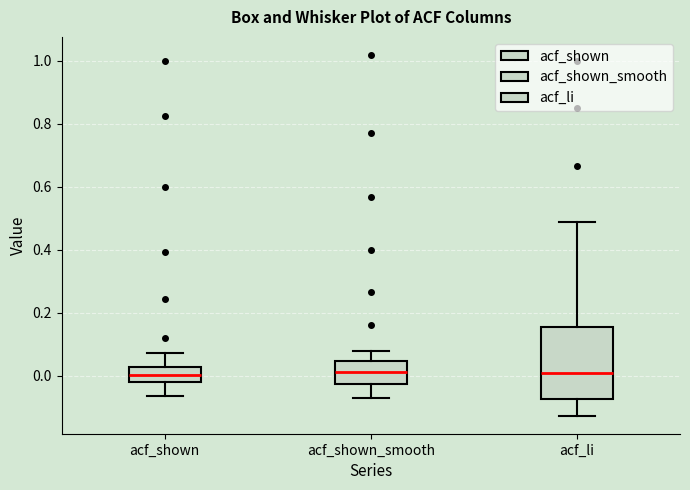

Reading left to right, transcribe this box plot: for each box, give where its median line is, the range the box spans, and where its two whiskers end, as read against the y-axis. The values are not printed on the chart, so give them approximately, as read against the axis.

acf_shown: median 0.00, box -0.02 to 0.02, whiskers -0.06 to 0.08
acf_shown_smooth: median 0.02, box -0.02 to 0.04, whiskers -0.08 to 0.08
acf_li: median 0.00, box -0.08 to 0.16, whiskers -0.12 to 0.48